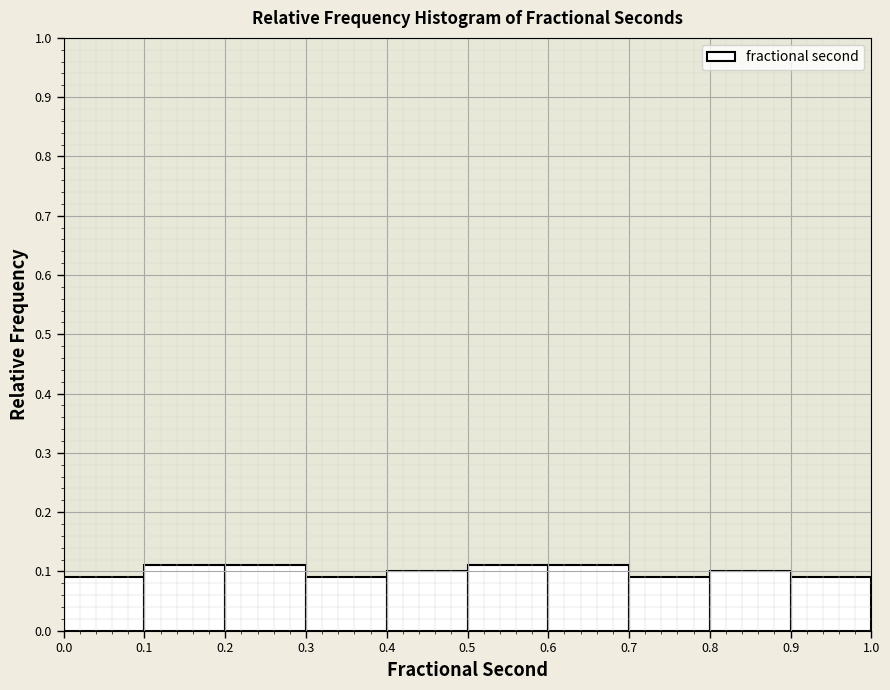

What is the height of the bar covering 0.2 to 0.3 on the x-axis? The values are not printed on the chart, so give them approximately, as read against the axis.

0.11